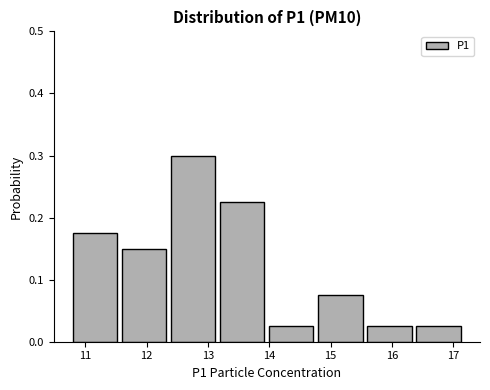

Which range on the x-axis has the tallest bar?

12.4 to 13.2